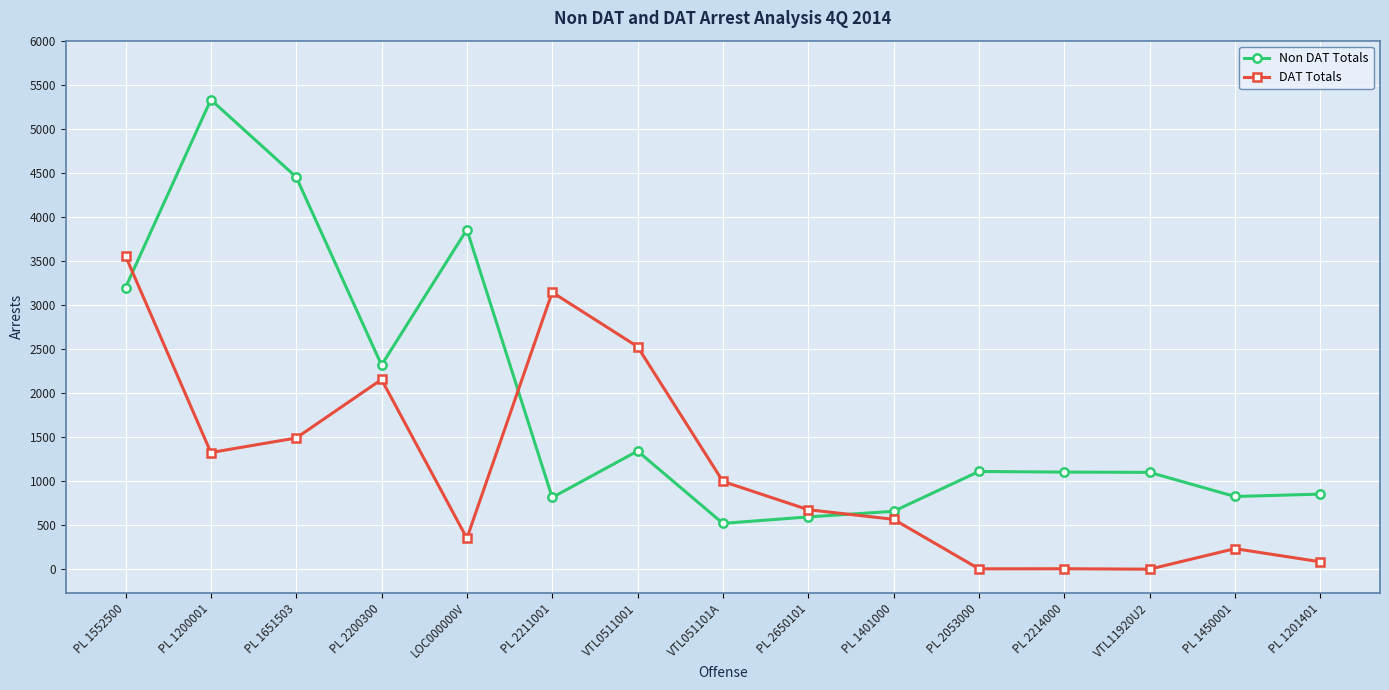

Count the number of data series in this chart.

2